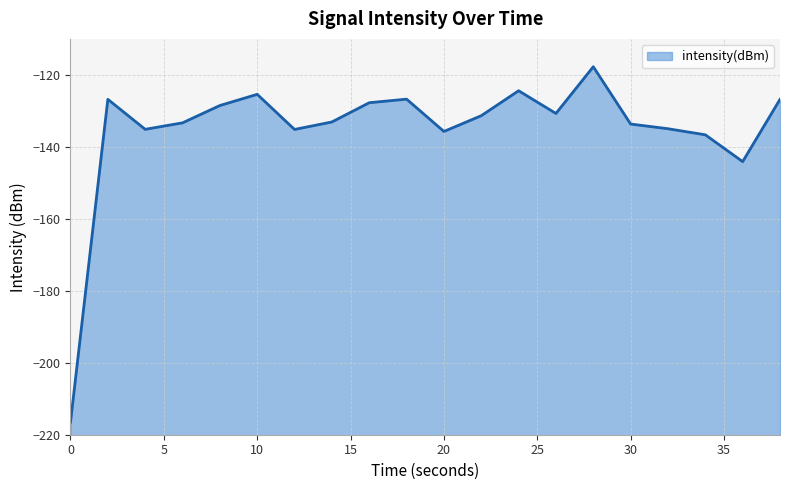

What is the sum of the values at 20 and 36?

-279.8